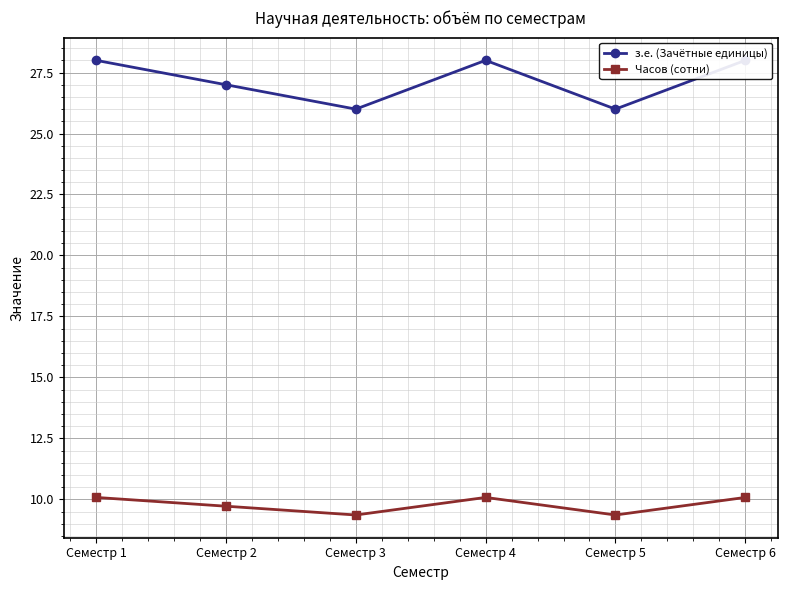

At which label is з.е. (Зачётные единицы) closest to 27?

Семестр 2